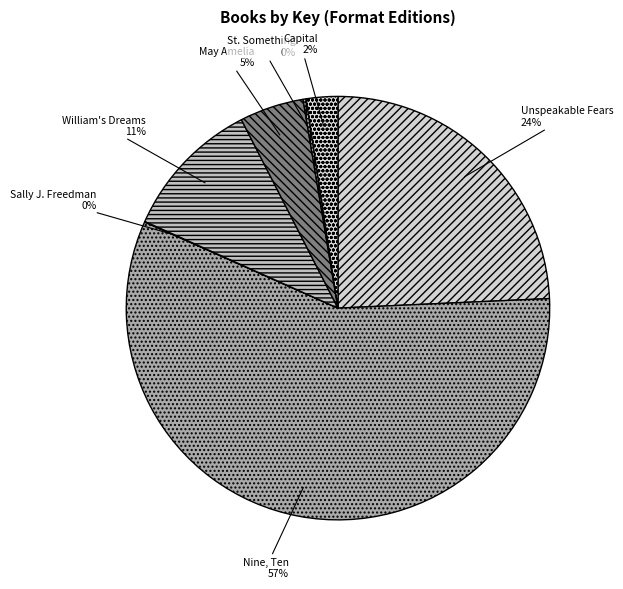

What is the largest slice in the pie chart?

Nine, Ten: A September 11 Story